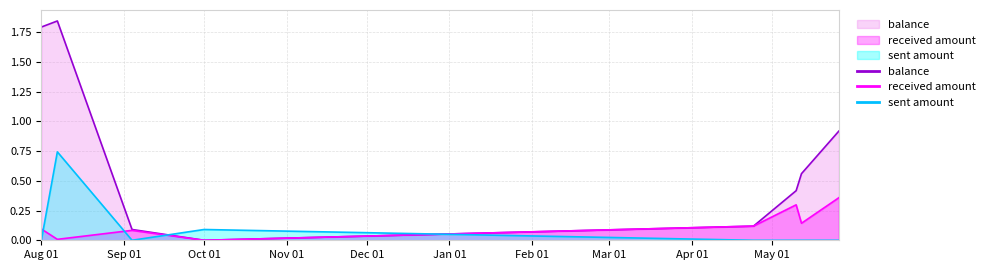

Is it true that received amount equals 0.1 at 2024-05-12?

True